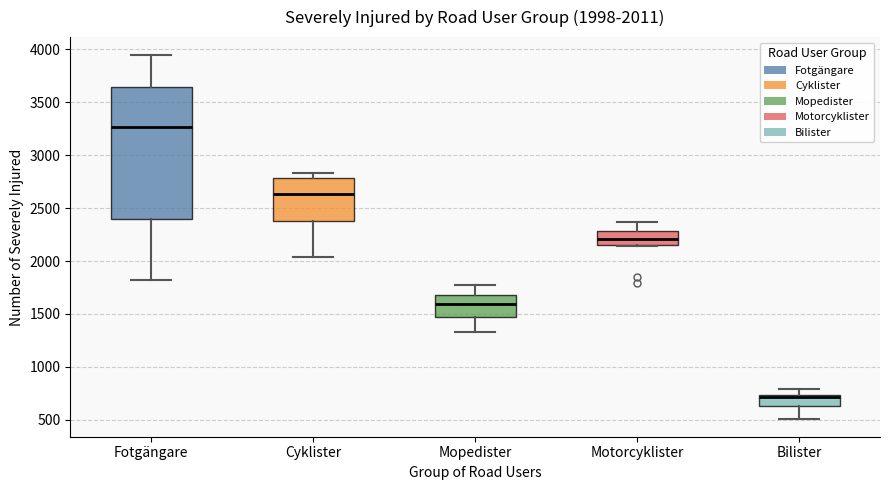

Which box is the tallest, from its lower edge to its upper edge?

Fotgängare